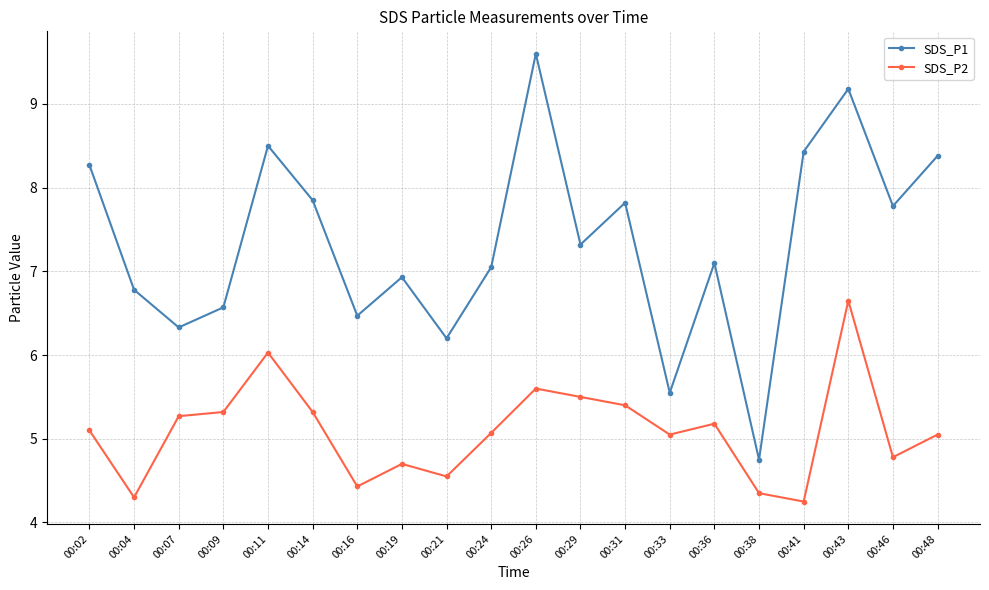

At which category does SDS_P1 reach its first local valley?

00:07